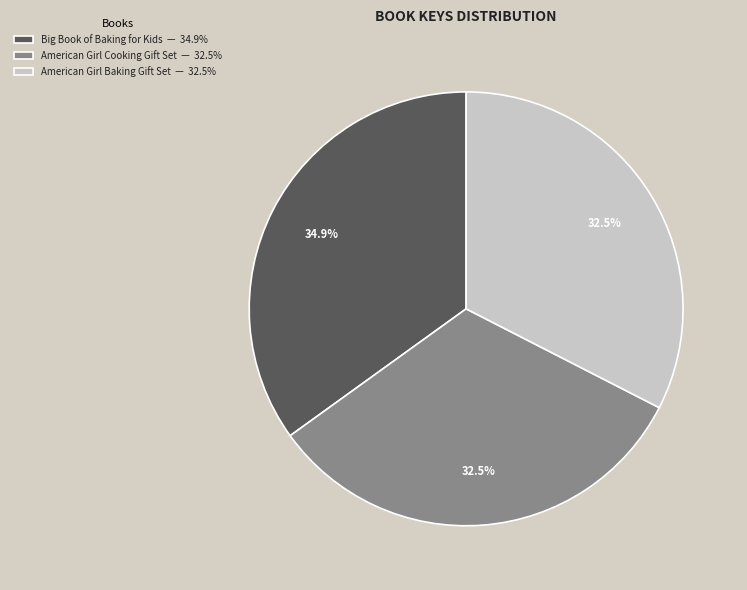

Does any single category account for the majority?

No